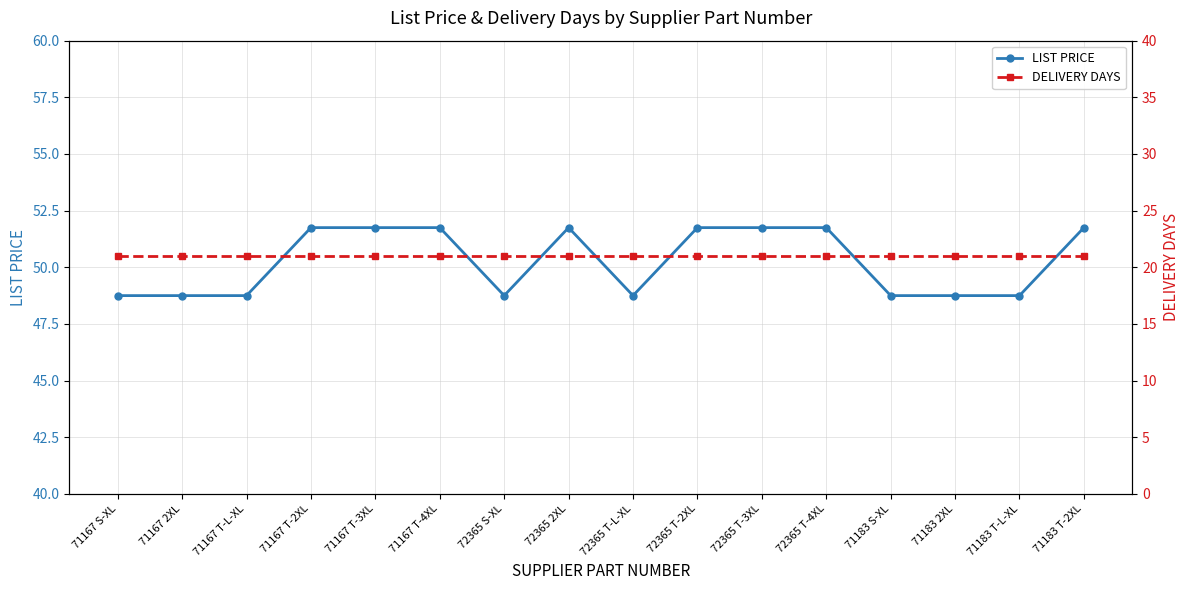

At 71167 2XL, list the series in order from largest to smallest.

LIST PRICE, DELIVERY DAYS